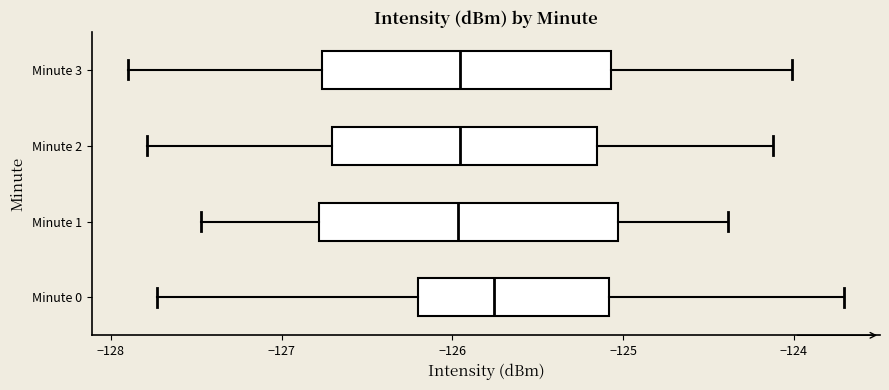

Where does the right whisker of the box for Minute 2 end on the x-axis? The values are not printed on the chart, so give them approximately, as read against the axis.

-124.1